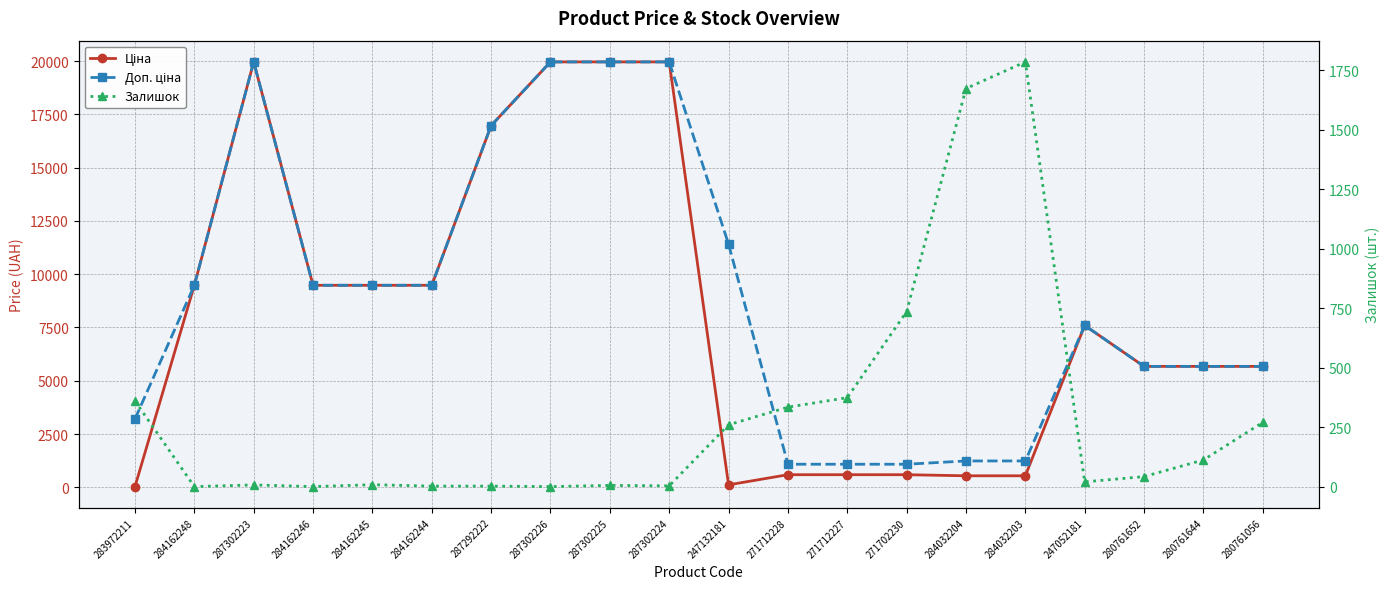

What is the label of the 13th point from the right?

287302226